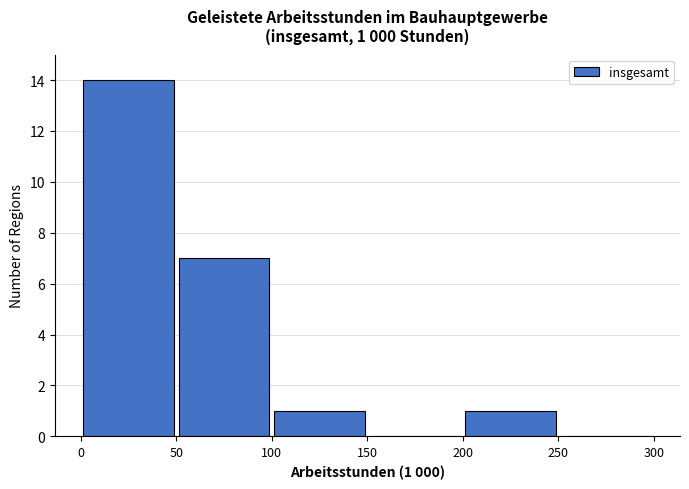

Which range on the x-axis has the tallest bar?

0 to 50